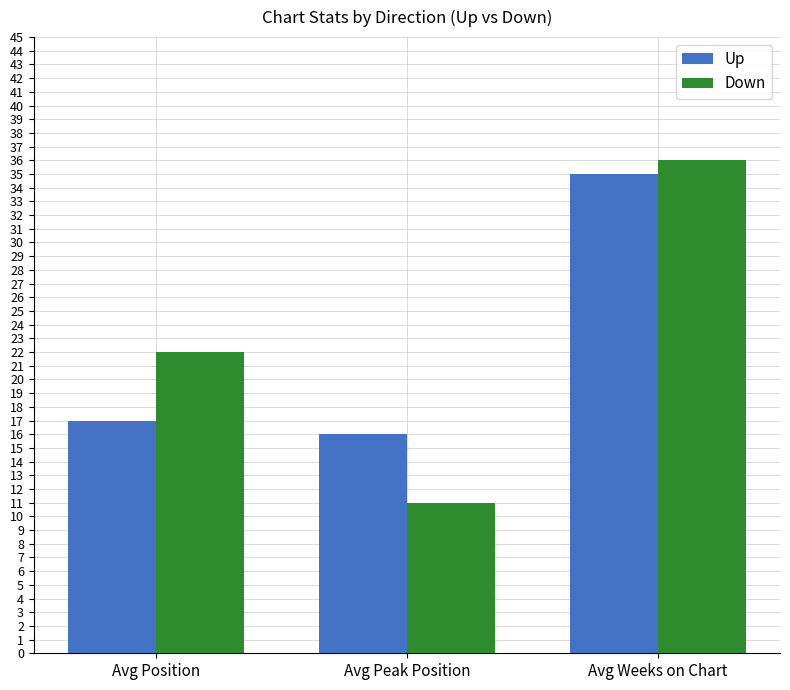

At which label is Down closest to 23?

Avg Position